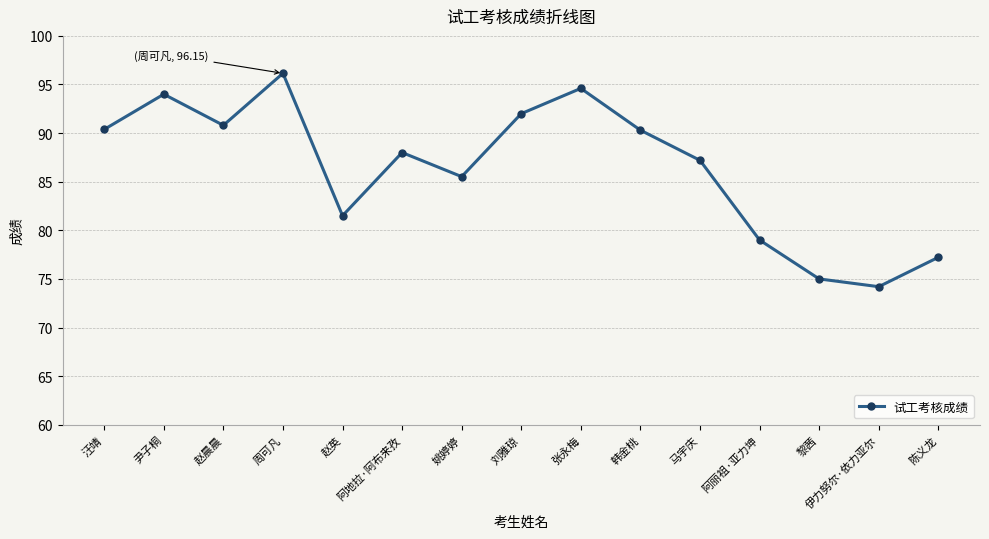

Between 黎茜 and 尹子桐, which is larger?

尹子桐